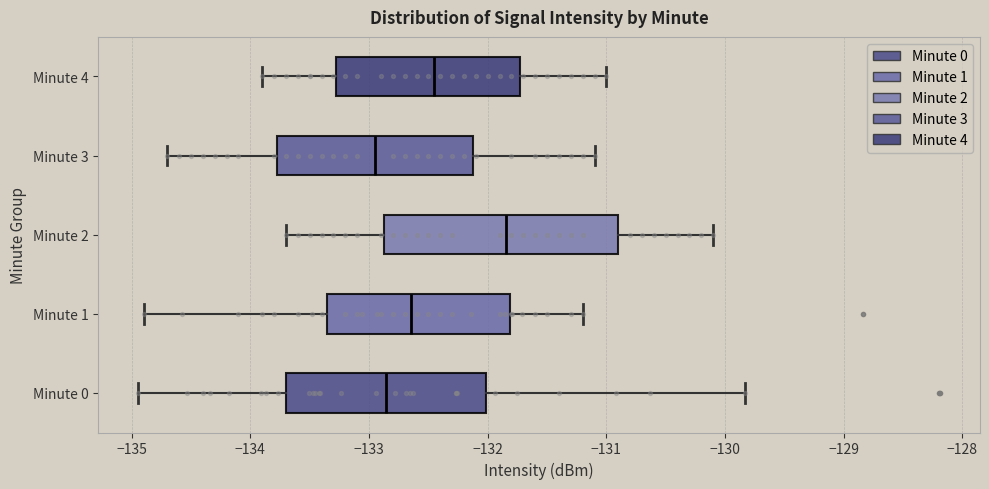

Reading bottom to top, transcribe this box plot: for each box, give where its median line is, the range the box spans, and where its two whiskers end, as read against the x-axis. The values are not printed on the chart, so give them approximately, as read against the axis.

Minute 0: median -132.9, box -133.7 to -132.0, whiskers -134.9 to -129.8
Minute 1: median -132.6, box -133.3 to -131.8, whiskers -134.9 to -131.2
Minute 2: median -131.8, box -132.9 to -130.9, whiskers -133.7 to -130.1
Minute 3: median -132.9, box -133.8 to -132.1, whiskers -134.7 to -131.1
Minute 4: median -132.4, box -133.3 to -131.7, whiskers -133.9 to -131.0